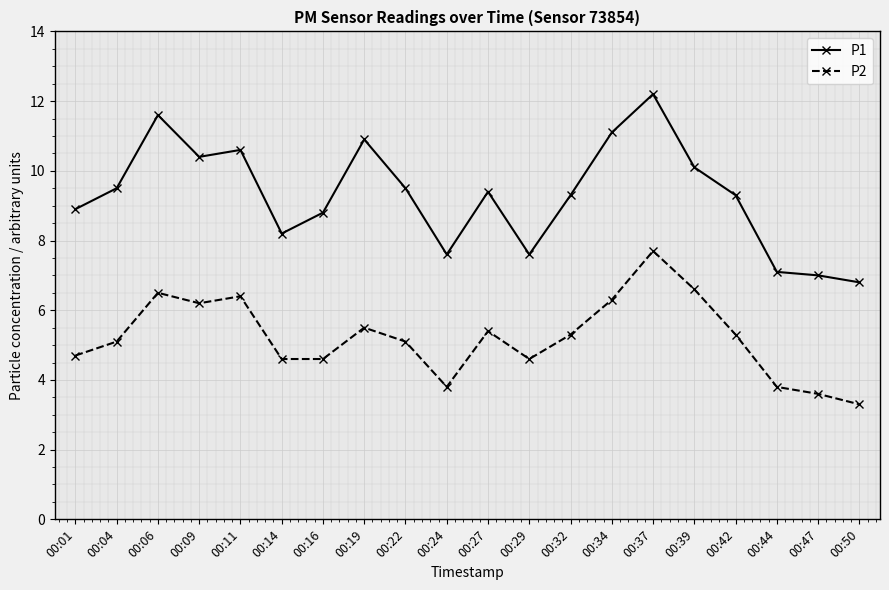

Reading right to left, what are all the values shown in this chart?

P1: 00:50=6.8	00:47=7.0	00:44=7.1	00:42=9.3	00:39=10.1	00:37=12.2	00:34=11.1	00:32=9.3	00:29=7.6	00:27=9.4	00:24=7.6	00:22=9.5	00:19=10.9	00:16=8.8	00:14=8.2	00:11=10.6	00:09=10.4	00:06=11.6	00:04=9.5	00:01=8.9
P2: 00:50=3.3	00:47=3.6	00:44=3.8	00:42=5.3	00:39=6.6	00:37=7.7	00:34=6.3	00:32=5.3	00:29=4.6	00:27=5.4	00:24=3.8	00:22=5.1	00:19=5.5	00:16=4.6	00:14=4.6	00:11=6.4	00:09=6.2	00:06=6.5	00:04=5.1	00:01=4.7